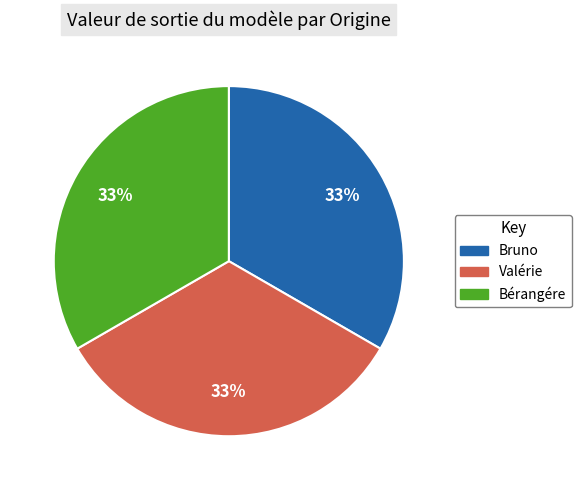

To the nearest percent, what percentage of the pie is Bruno?

33%